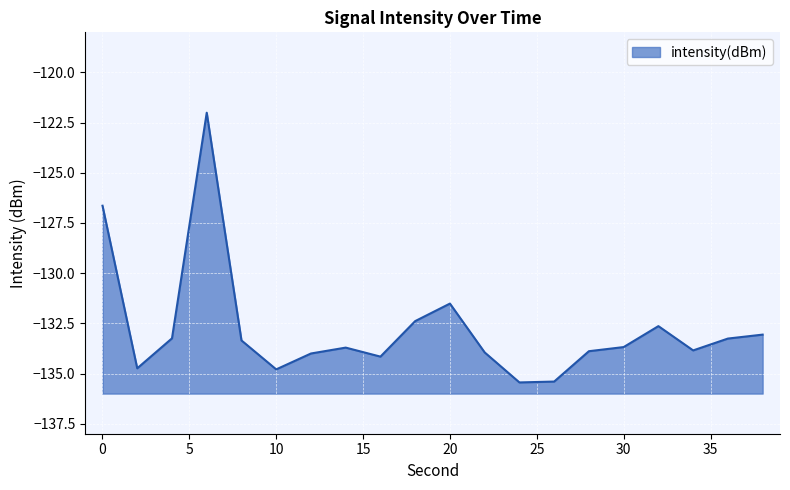

Reading left to right, what are all the values shown in this chart?

0=-126.6	2=-134.7	4=-133.2	6=-122.0	8=-133.4	10=-134.8	12=-134.0	14=-133.7	16=-134.2	18=-132.4	20=-131.5	22=-133.9	24=-135.4	26=-135.4	28=-133.9	30=-133.7	32=-132.6	34=-133.8	36=-133.3	38=-133.1